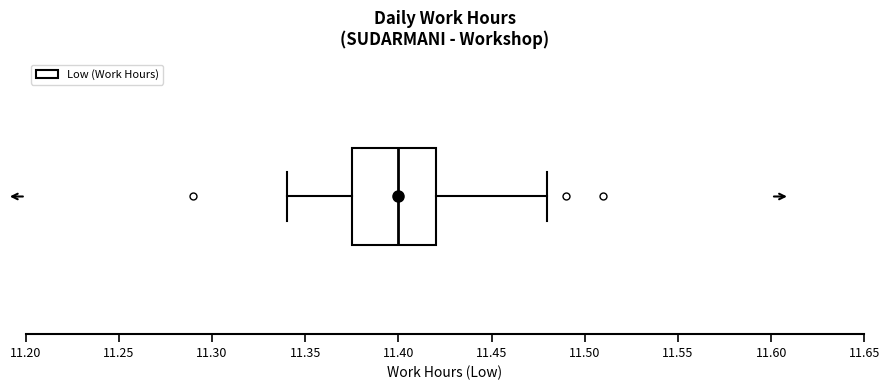

Where is the right edge of the box on the x-axis? The values are not printed on the chart, so give them approximately, as read against the axis.

11.420